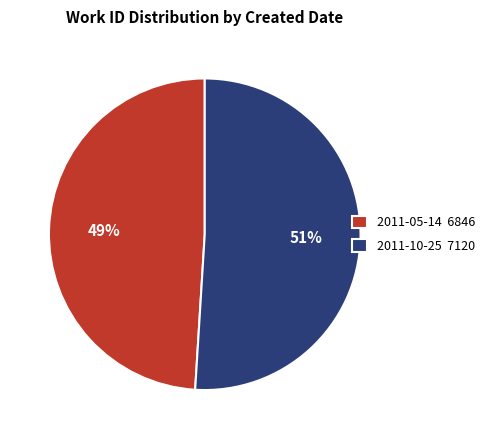

Which slice is the smallest?

2011-05-14